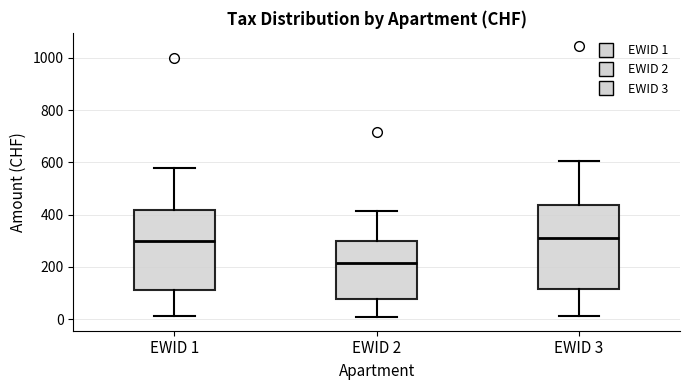

Where does the upper whisker of the box for EWID 3 end on the y-axis? The values are not printed on the chart, so give them approximately, as read against the axis.

600